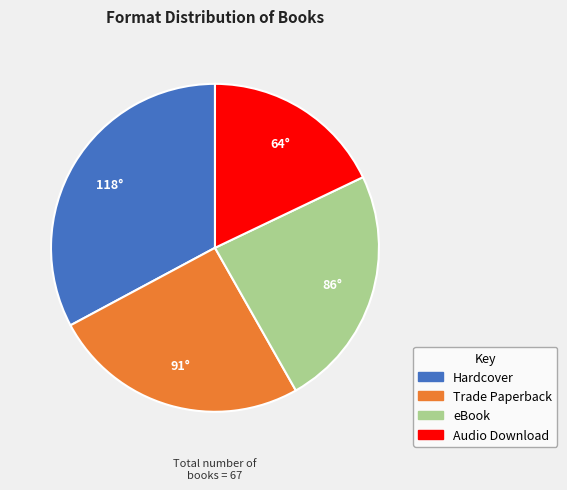

Is there any slice that represents more than half of the pie?

No